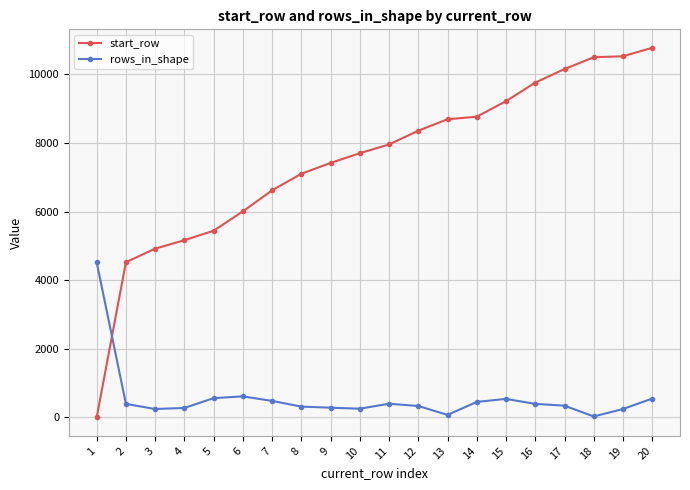

At which label does rows_in_shape first exceed 395?

1